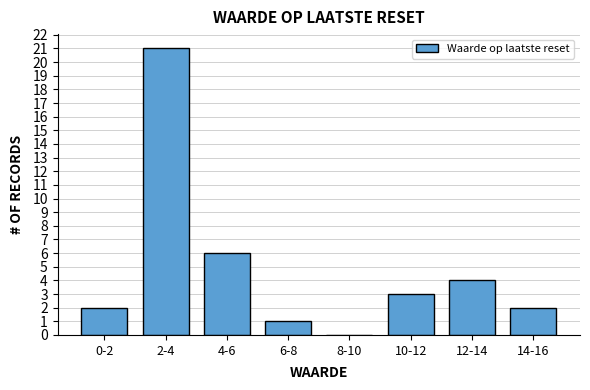

Reading right to left, transcribe all the data shown in this chart.

14-16=2	12-14=4	10-12=3	8-10=0	6-8=1	4-6=6	2-4=21	0-2=2